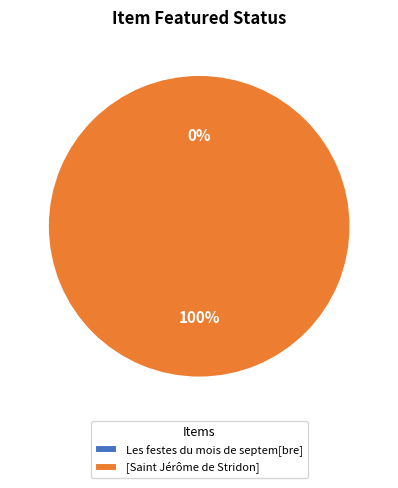

How many slices are in this pie chart?

2